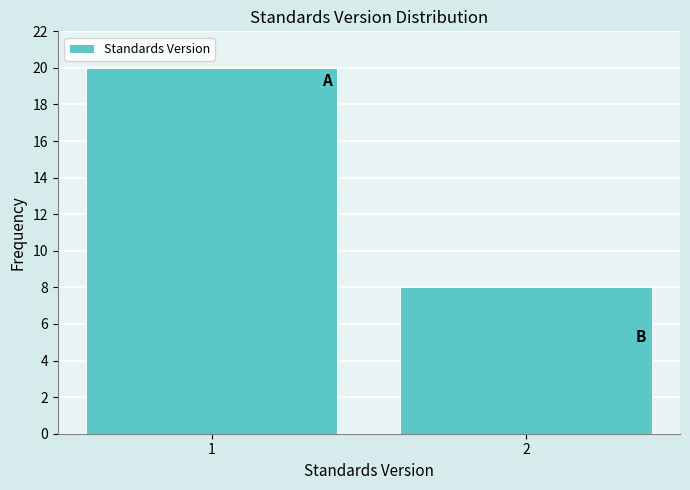

Reading left to right, extract all data points from this chart.

1=20	2=8